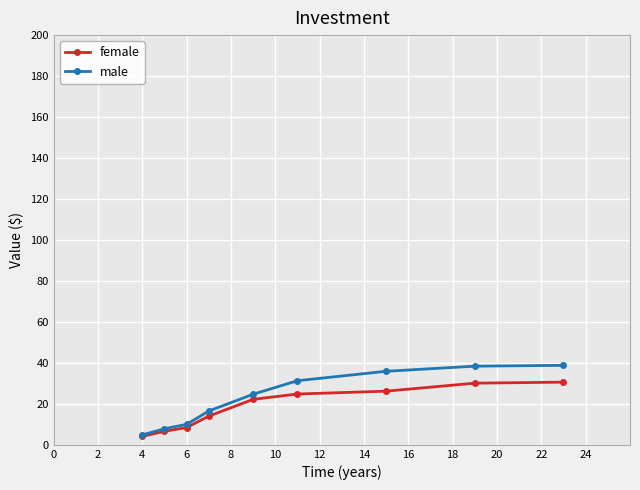

What is the smallest value displayed?

4.1